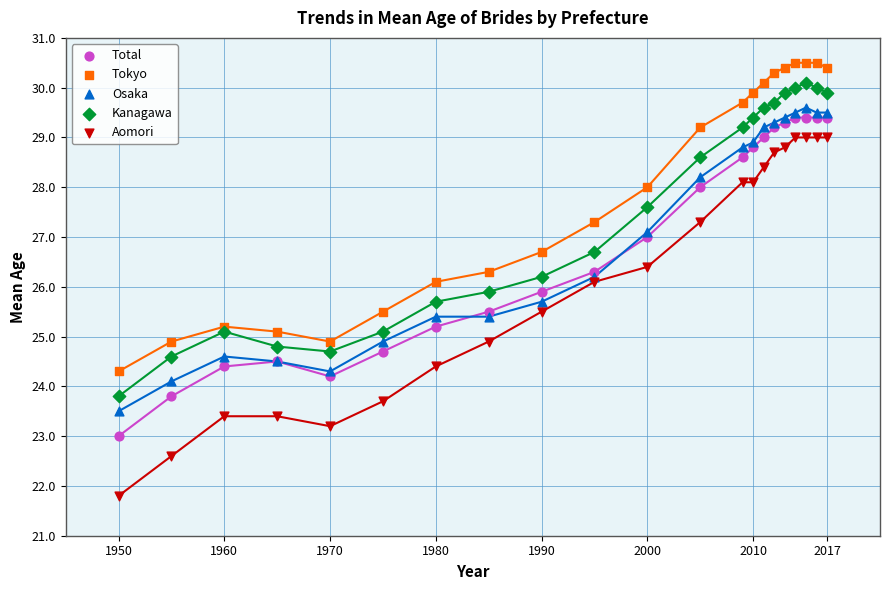

Which series has the widest spread of Y values?

Aomori